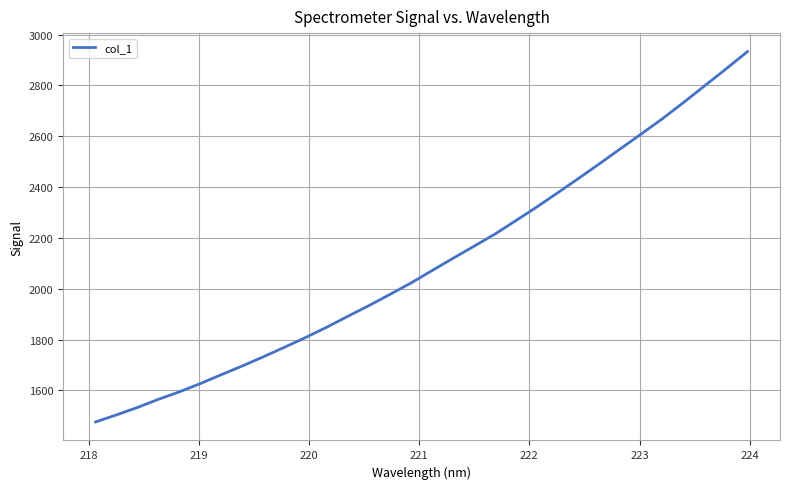

What is the maximum value shown in the chart?

2932.6